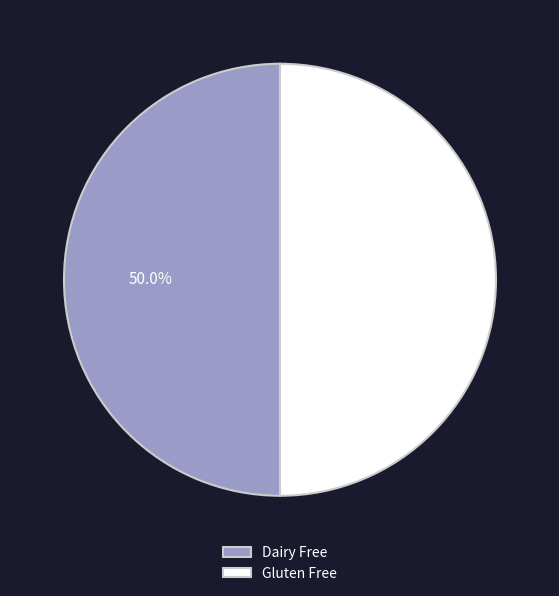

How much of the chart is everything except Dairy Free?

50.0%